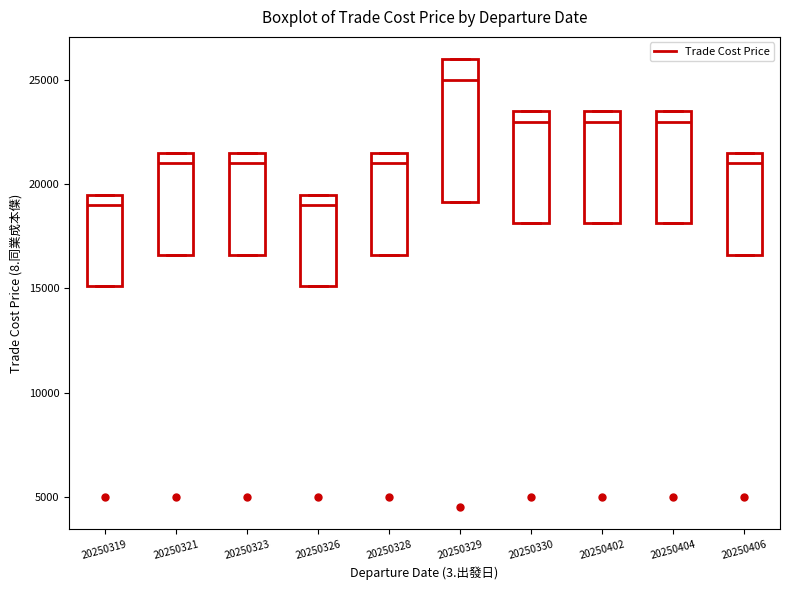

Reading left to right, read every box against the y-axis: the position of its median line, the range the box covers, and the ends of its whiskers. The values are not printed on the chart, so give them approximately, as read against the axis.

20250319: median 19000, box 15000 to 19500, whiskers 15000 to 19500
20250321: median 21000, box 16500 to 21500, whiskers 16500 to 21500
20250323: median 21000, box 16500 to 21500, whiskers 16500 to 21500
20250326: median 19000, box 15000 to 19500, whiskers 15000 to 19500
20250328: median 21000, box 16500 to 21500, whiskers 16500 to 21500
20250329: median 25000, box 19000 to 26000, whiskers 19000 to 26000
20250330: median 23000, box 18000 to 23500, whiskers 18000 to 23500
20250402: median 23000, box 18000 to 23500, whiskers 18000 to 23500
20250404: median 23000, box 18000 to 23500, whiskers 18000 to 23500
20250406: median 21000, box 16500 to 21500, whiskers 16500 to 21500